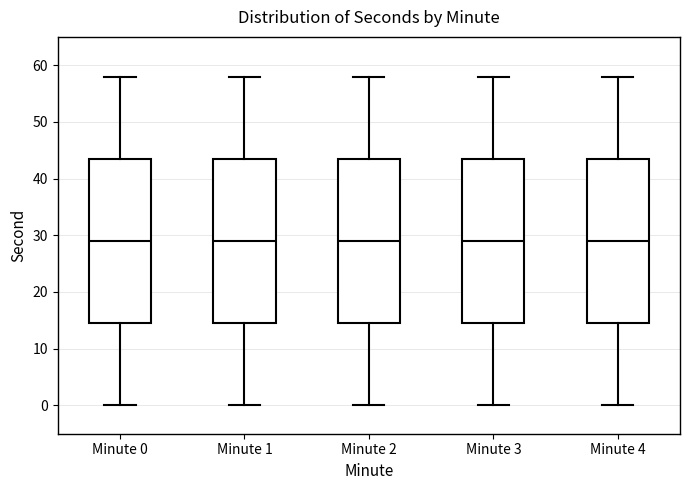

Where is the upper edge of the box for Minute 1 on the y-axis? The values are not printed on the chart, so give them approximately, as read against the axis.

44